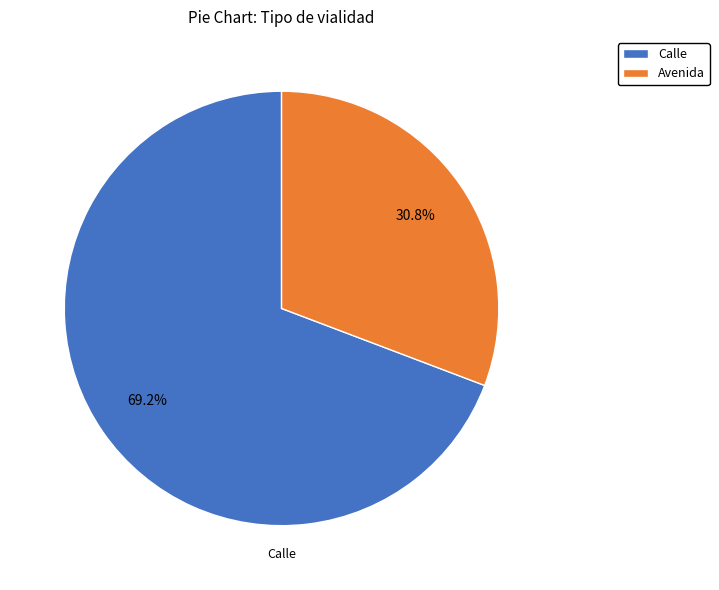

True or false: Calle accounts for 77% of the total.

False